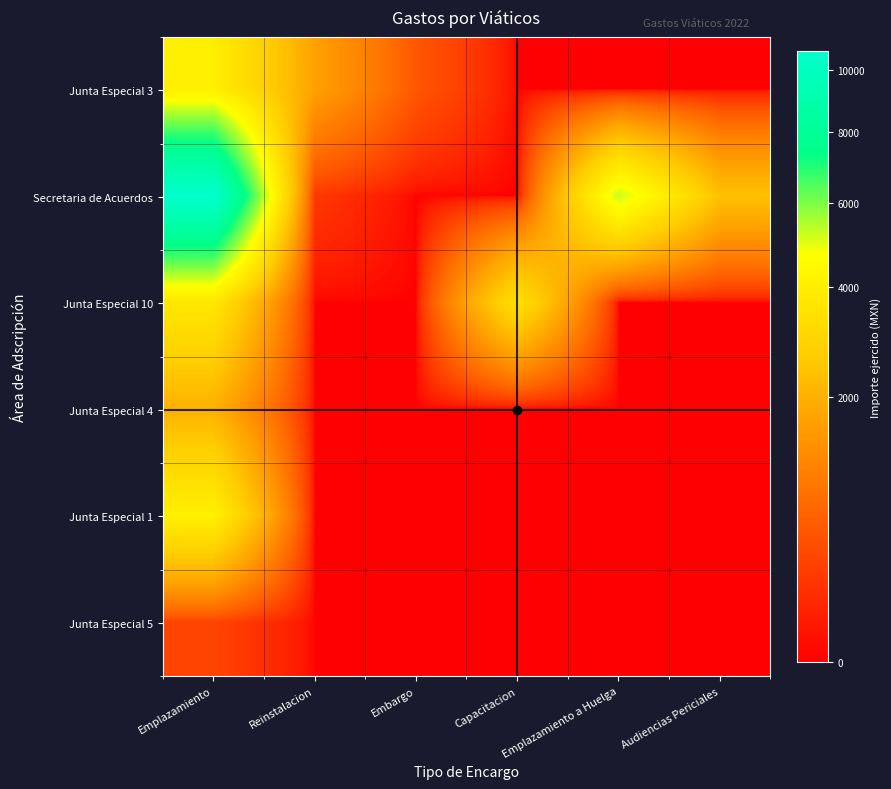

How many data points does each series have?

6